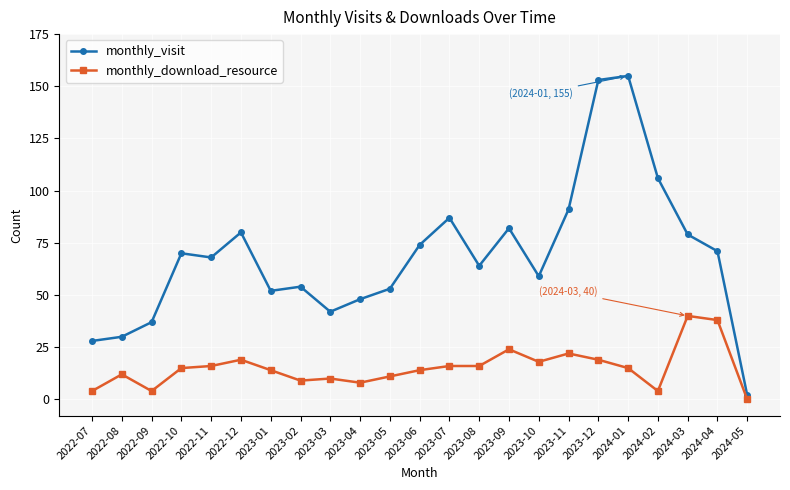

What is the average value of the monthly_visit series?

69